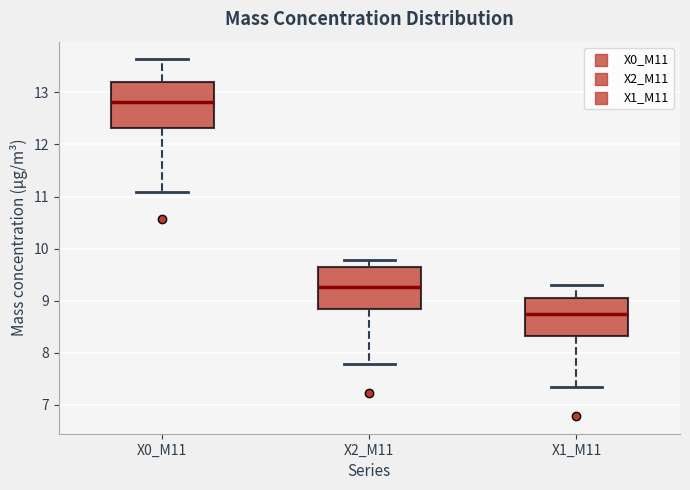

Where does the upper whisker of the box for X1_M11 end on the y-axis? The values are not printed on the chart, so give them approximately, as read against the axis.

9.3